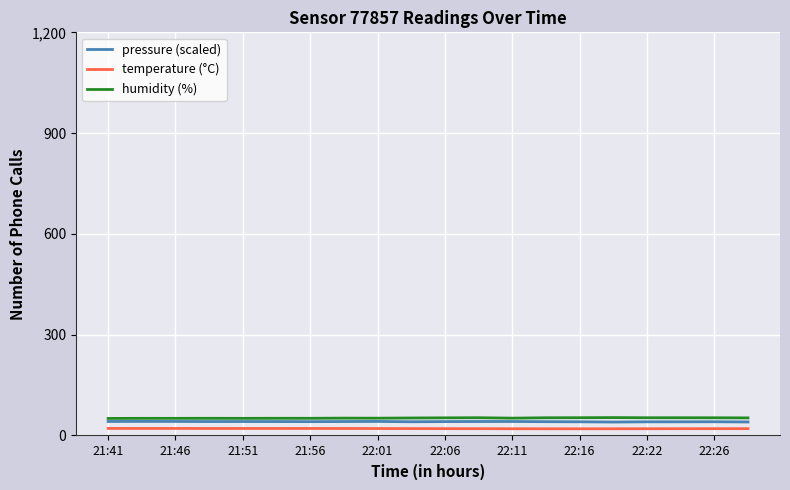

True or false: humidity (%) and temperature (°C) cross at least once.

False